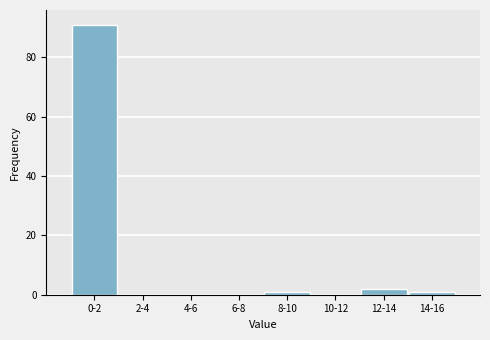

Reading right to left, extract all data points from this chart.

14-16=1	12-14=2	10-12=0	8-10=1	6-8=0	4-6=0	2-4=0	0-2=91